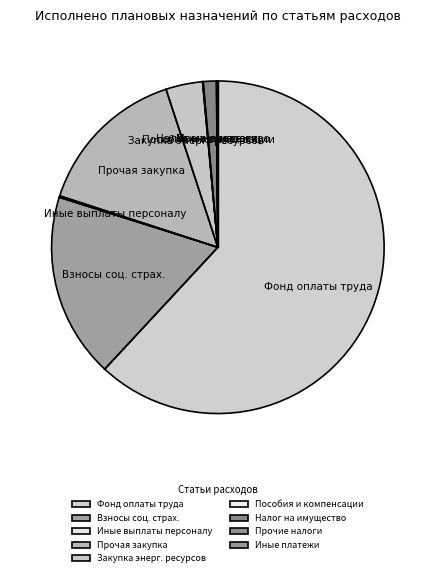

The Налог на имущество slice represents 8% of the pie. True or false?

False